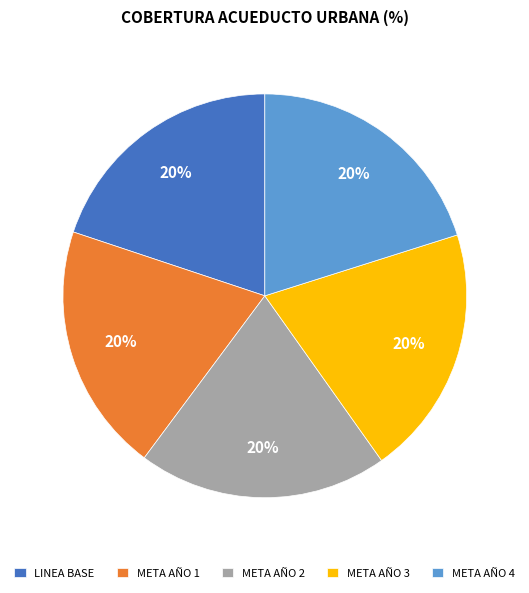

How many segments does this pie chart have?

5